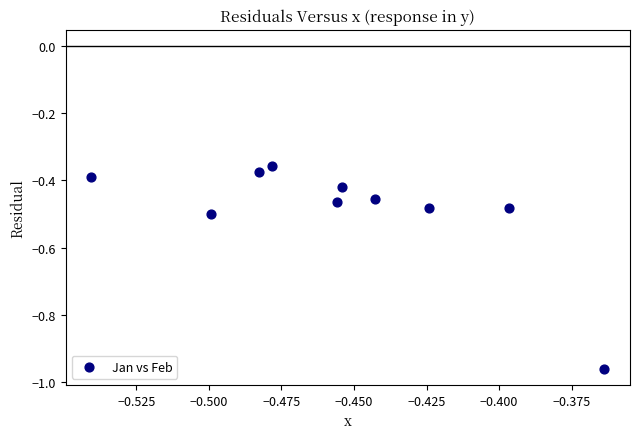

What is the range of Y values (max minus min)?

0.6